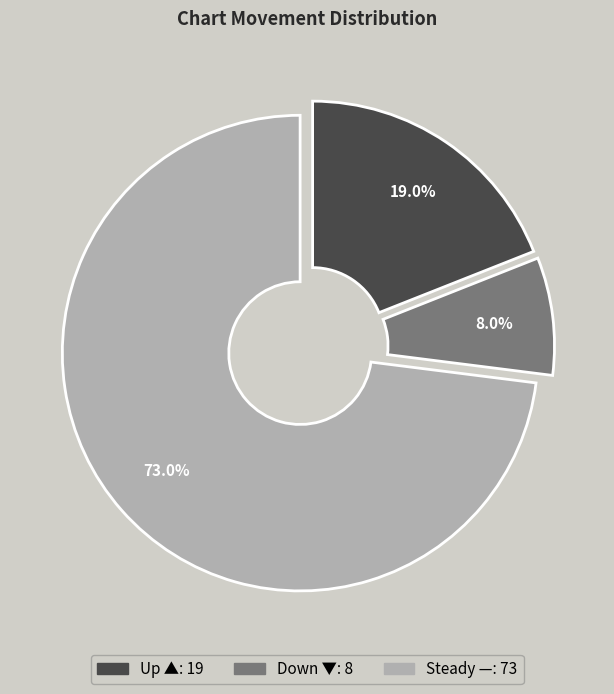

Is there any slice that represents more than half of the pie?

Yes